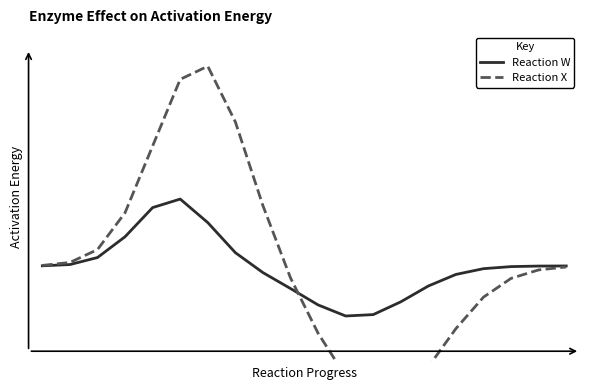

How many data points in Reaction X are less than 0?

9